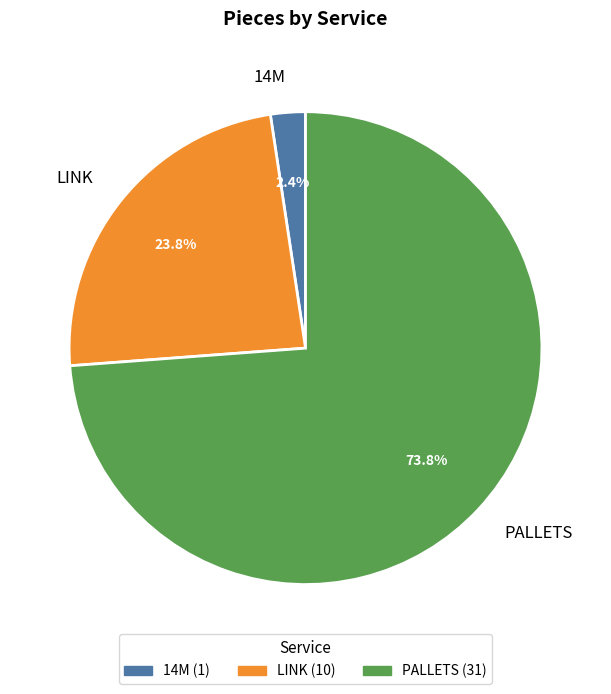

What is the majority slice?

PALLETS